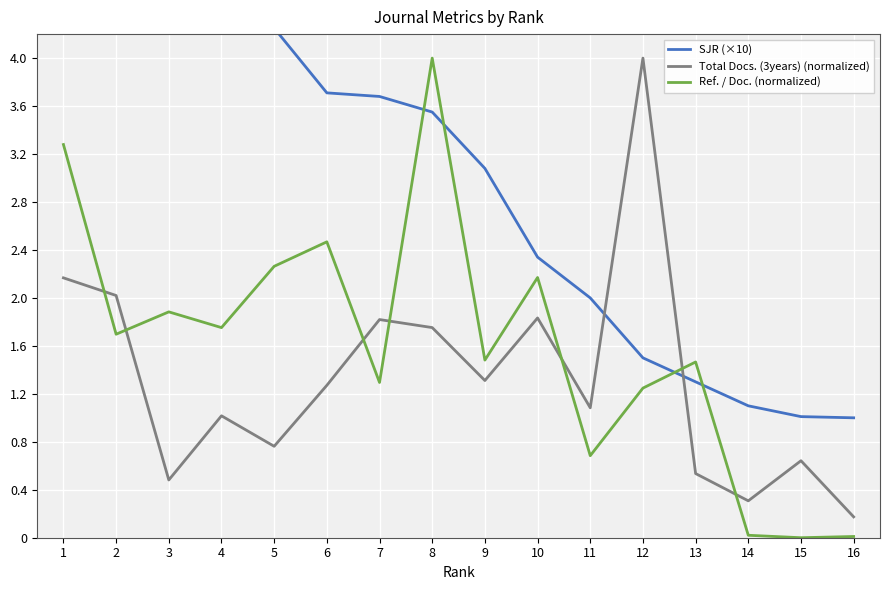

What are all the series names shown in the legend?

SJR (×10), Total Docs. (3years) (normalized), Ref. / Doc. (normalized)